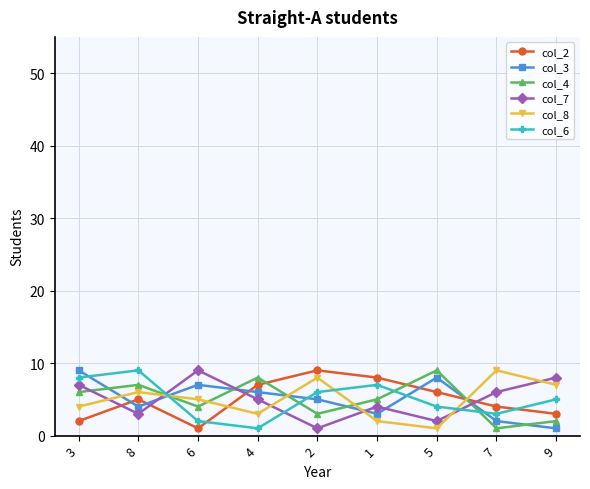

Rank the categories by col_4 value from lowest to highest.

7, 9, 2, 6, 1, 3, 8, 4, 5